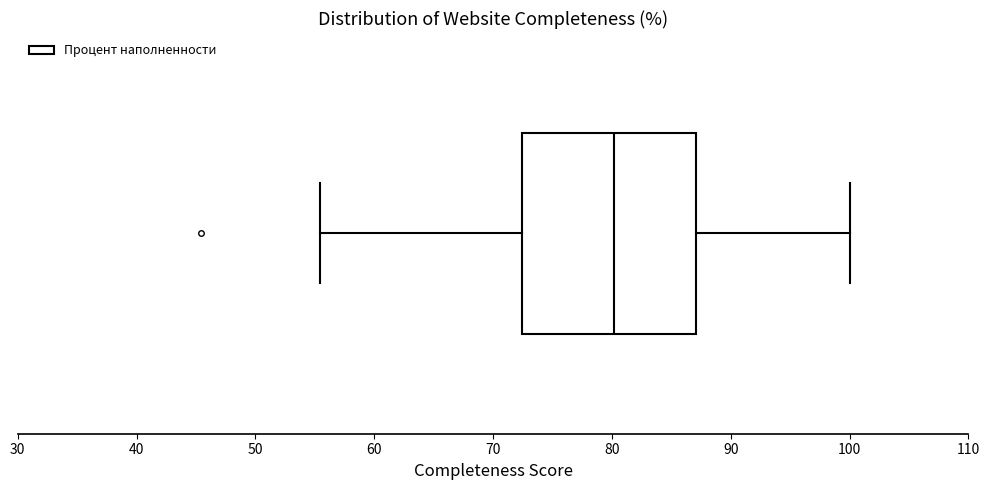

Where is the left edge of the box on the x-axis? The values are not printed on the chart, so give them approximately, as read against the axis.

72